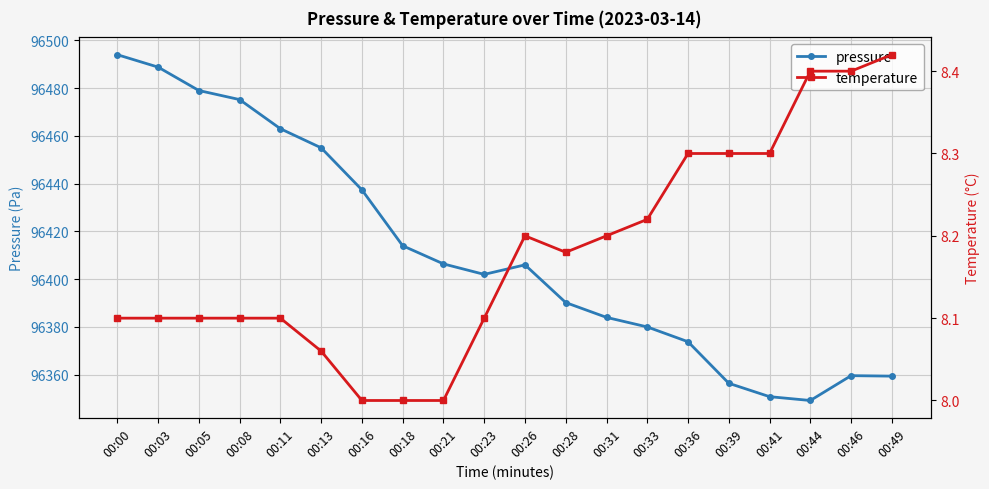

At which label is temperature closest to 8?

00:16